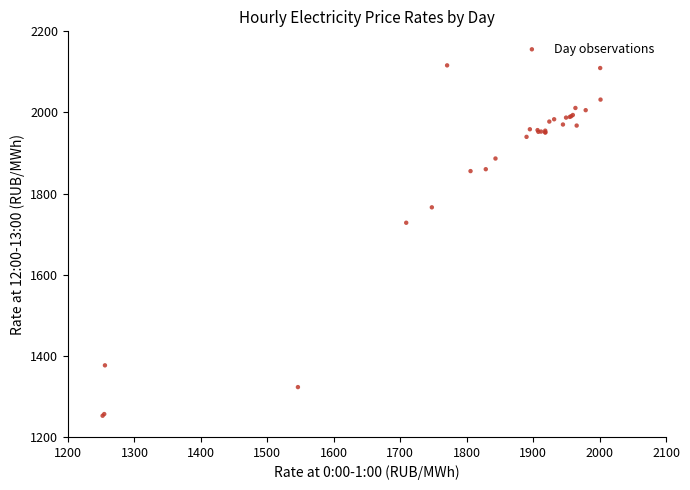

What Y value in the scatter plot is closest to 1684?

1728.1